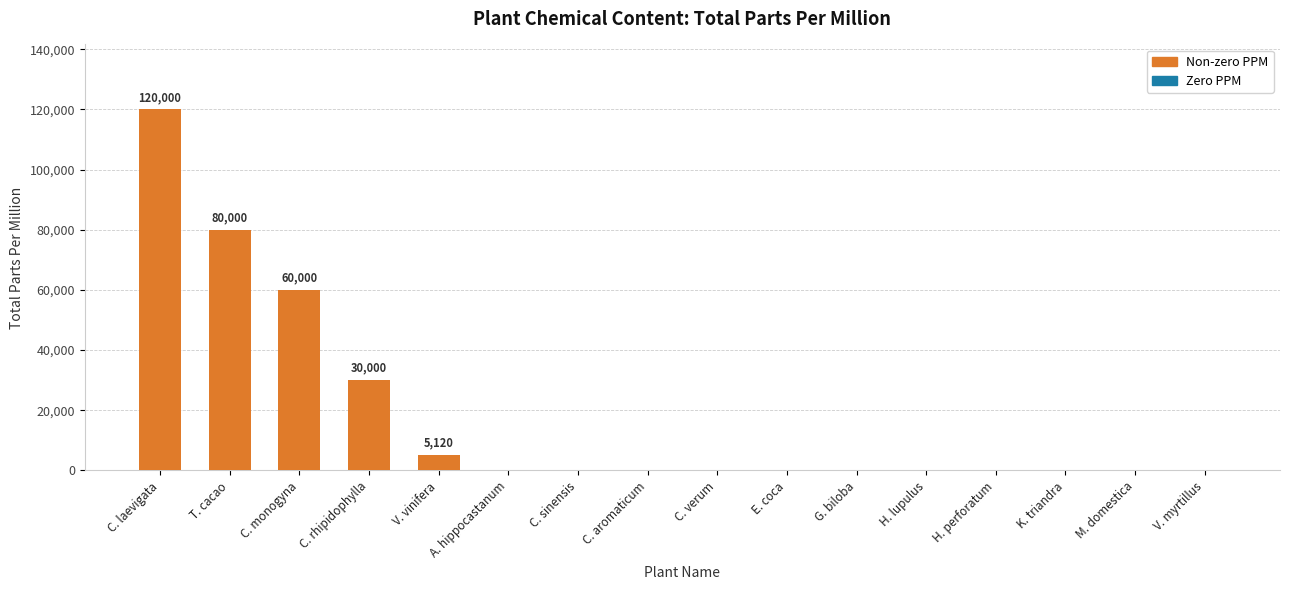

The value at C. verum is -81239. True or false?

False